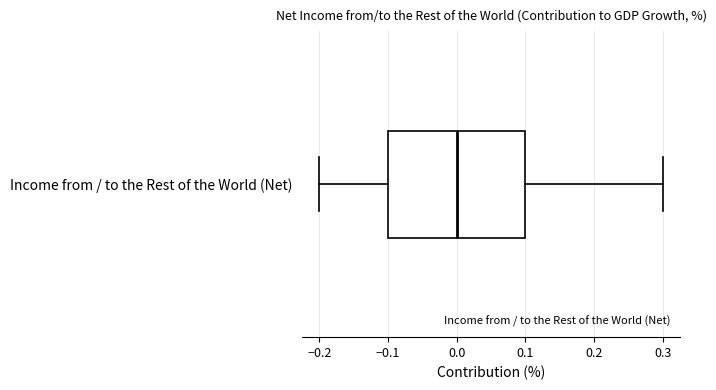

Transcribe this box plot: give where the median line is, the range the box spans, and where the two whiskers end, as read against the x-axis. The values are not printed on the chart, so give them approximately, as read against the axis.

median 0.0, box -0.1 to 0.1, whiskers -0.2 to 0.3